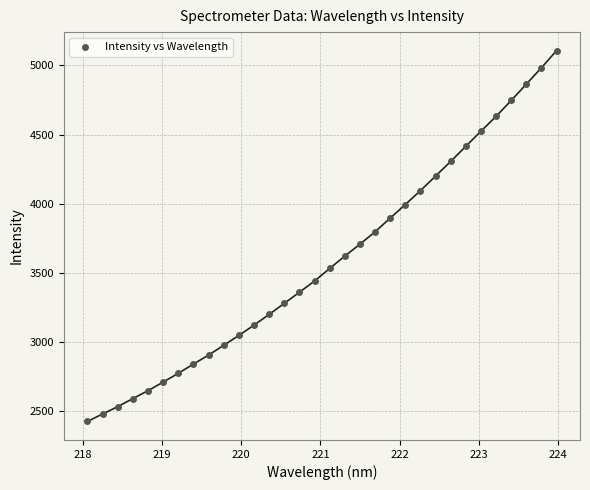

What is the range of X values (max minus min)?

5.9